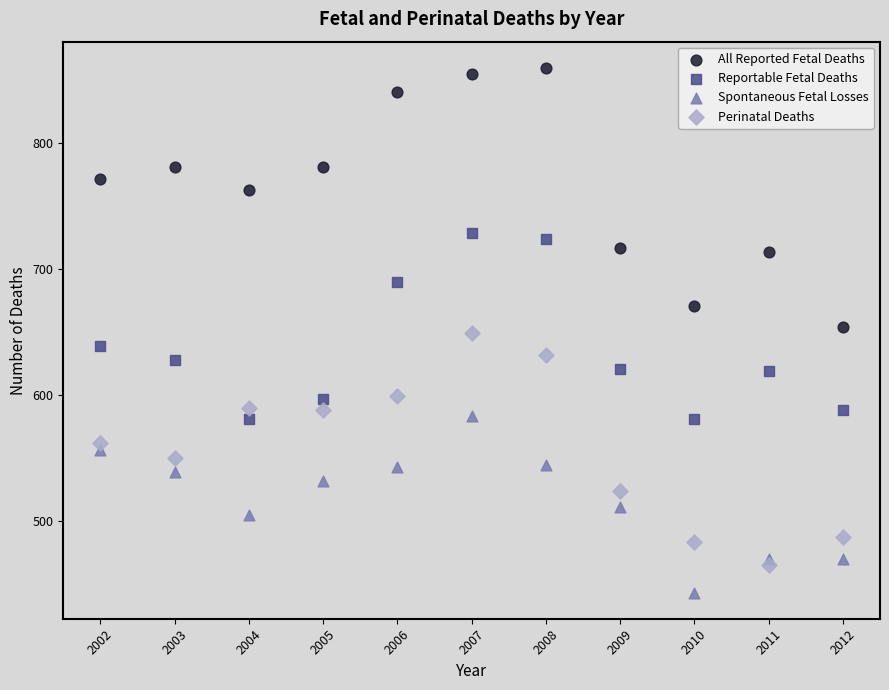

Which series contains the highest Y value?

All Reported Fetal Deaths